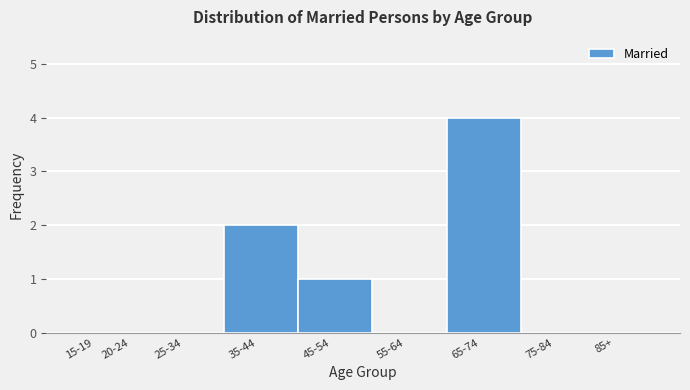

Reading right to left, what are all the values shown in this chart?

85+=0	75-84=0	65-74=4	55-64=0	45-54=1	35-44=2	25-34=0	20-24=0	15-19=0